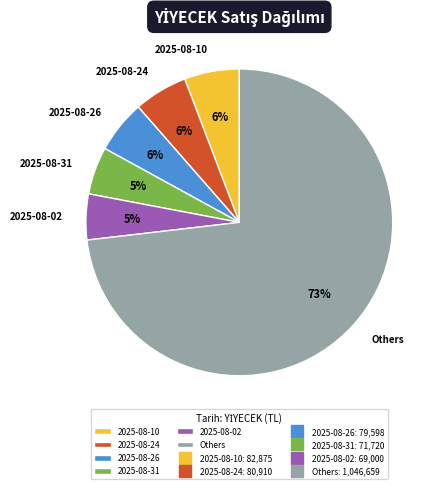

To the nearest percent, what portion does 2025-08-26 represent?

6%